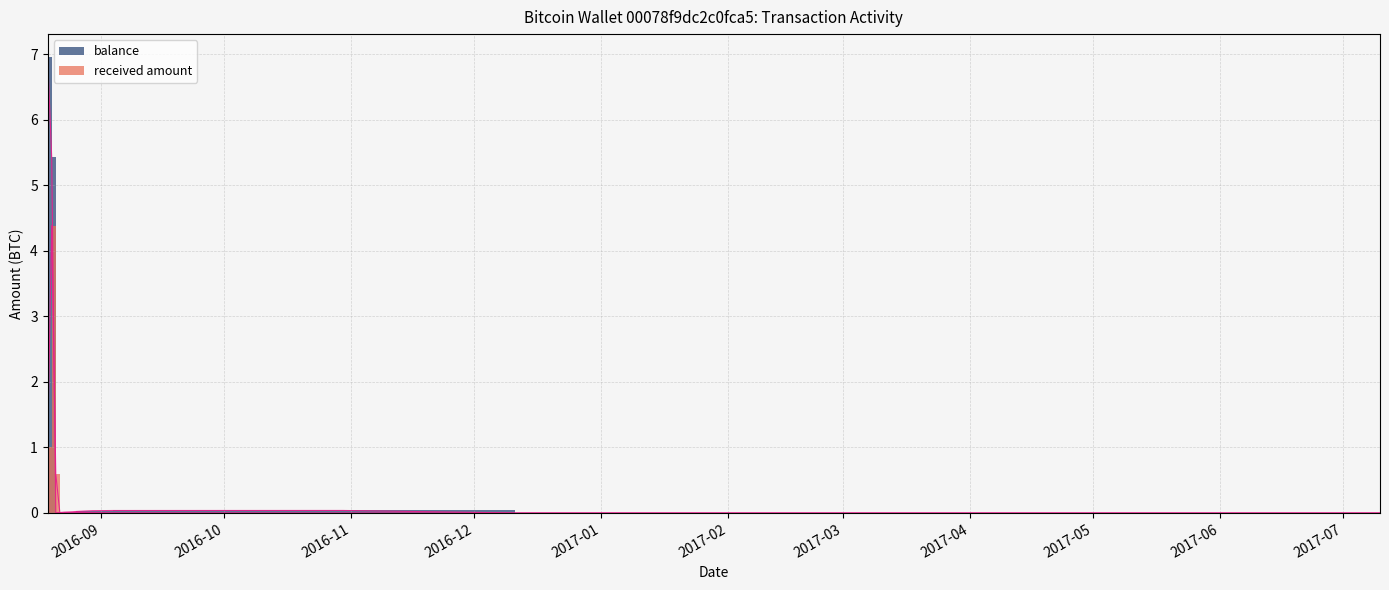

How many intersections are there between received amount and balance?

2